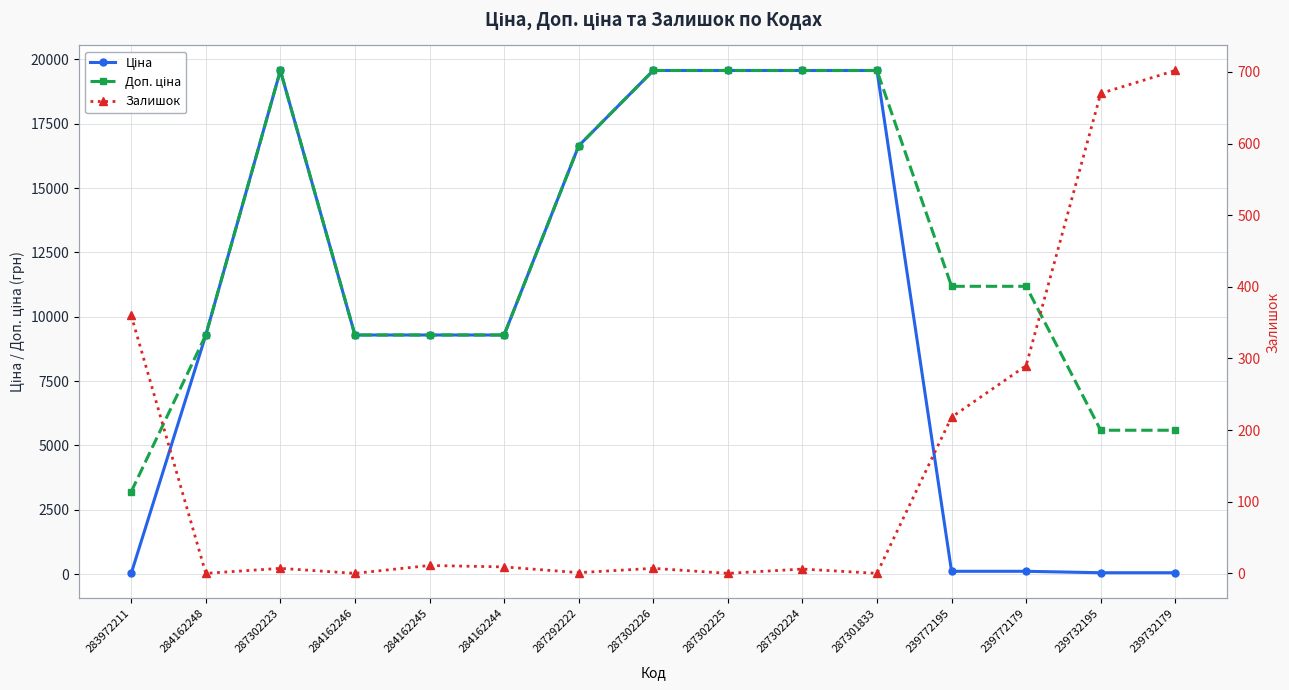

Where does the Доп. ціна series first go above 11182?

287302223